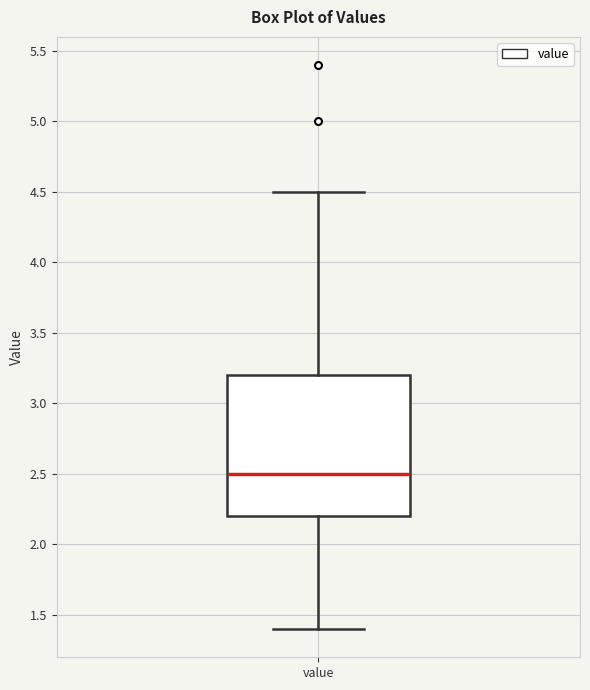

Transcribe this box plot: give where the median line is, the range the box spans, and where the two whiskers end, as read against the y-axis. The values are not printed on the chart, so give them approximately, as read against the axis.

median 2.5, box 2.2 to 3.2, whiskers 1.4 to 4.5